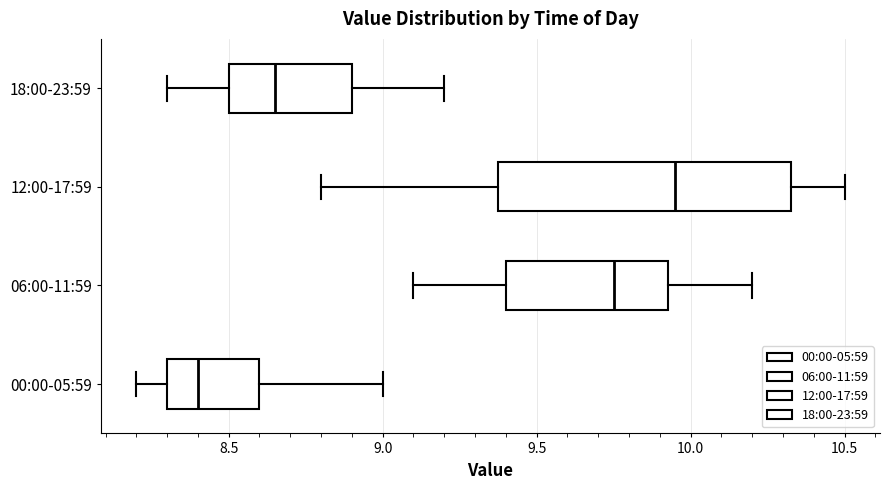

Which box's median line is the furthest to the right?

12:00-17:59